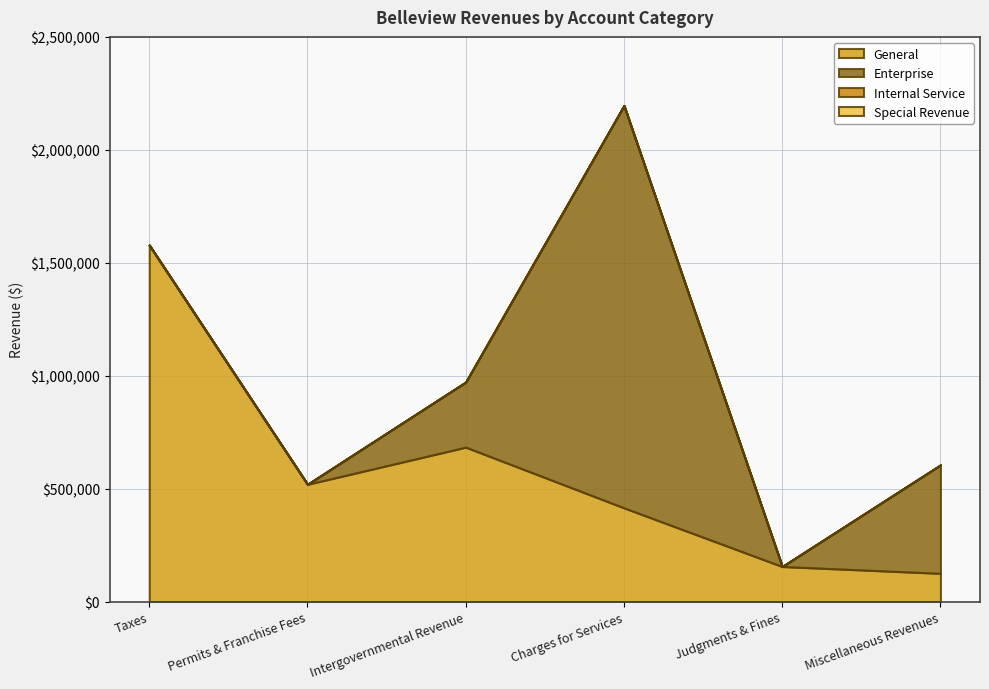

What are all the series names shown in the legend?

General, Enterprise, Internal Service, Special Revenue